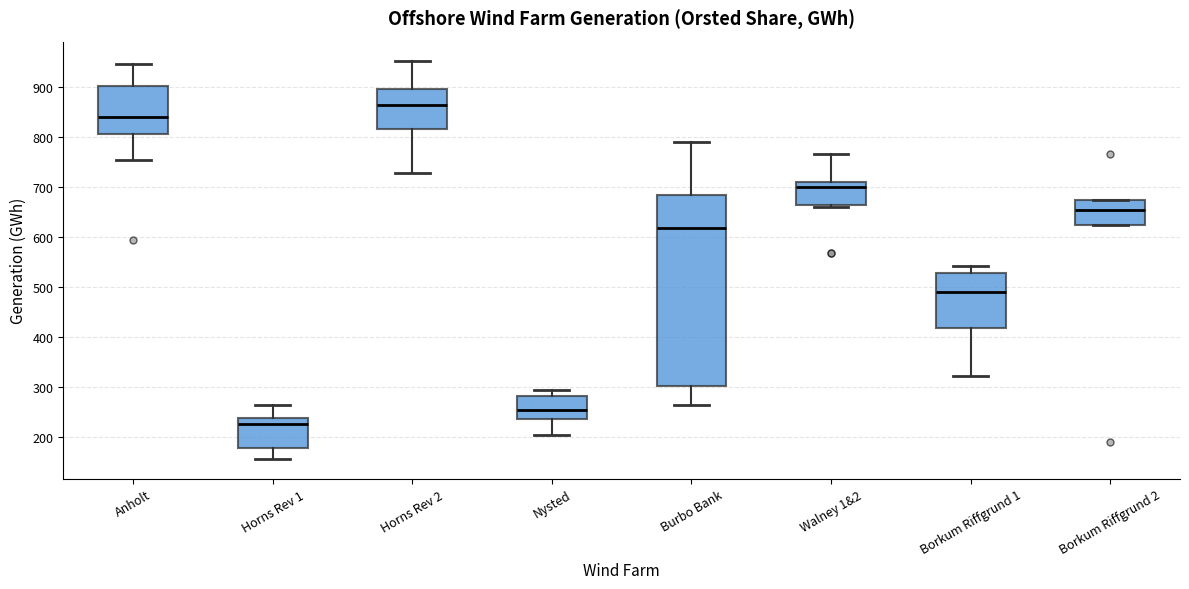

Which box is the tallest, from its lower edge to its upper edge?

Burbo Bank